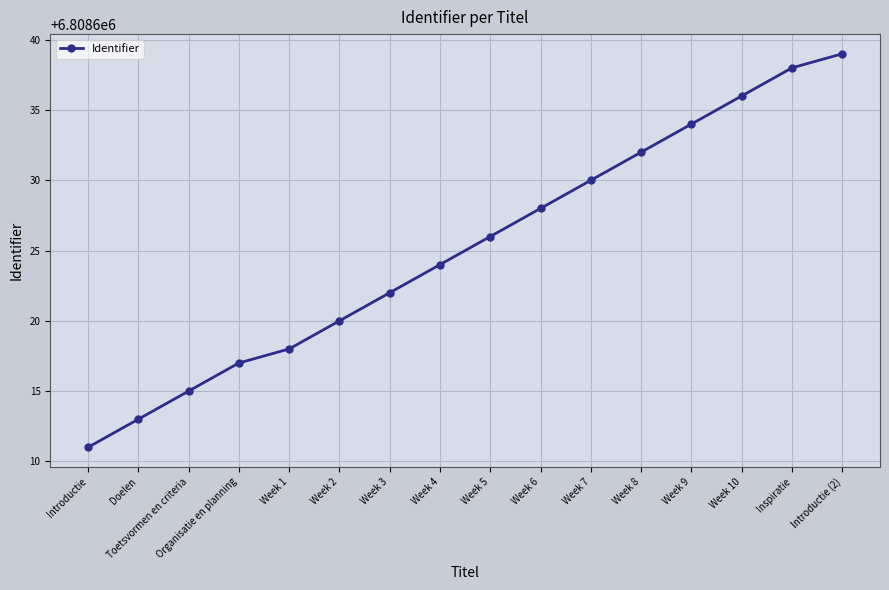

What is the label of the 9th point from the left?

Week 5